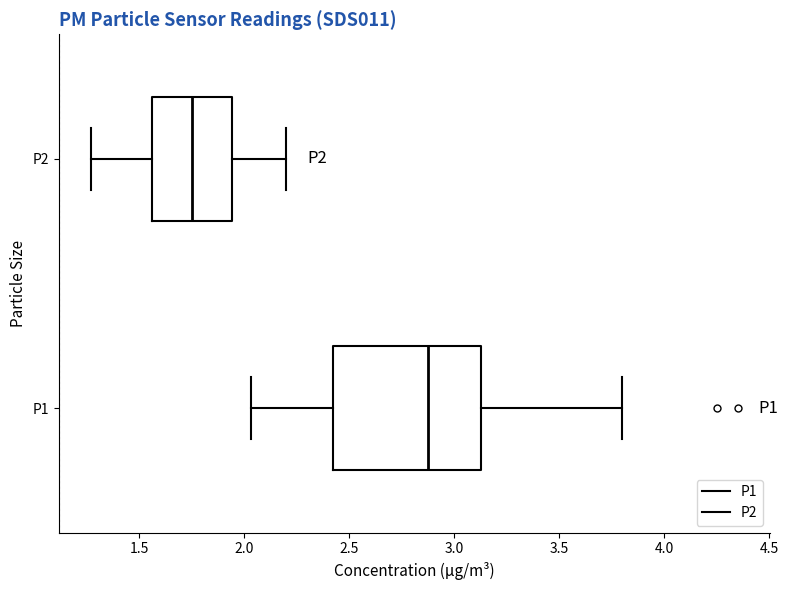

Comparing the boxes themselves (not the whiskers), which one is the widest?

P1